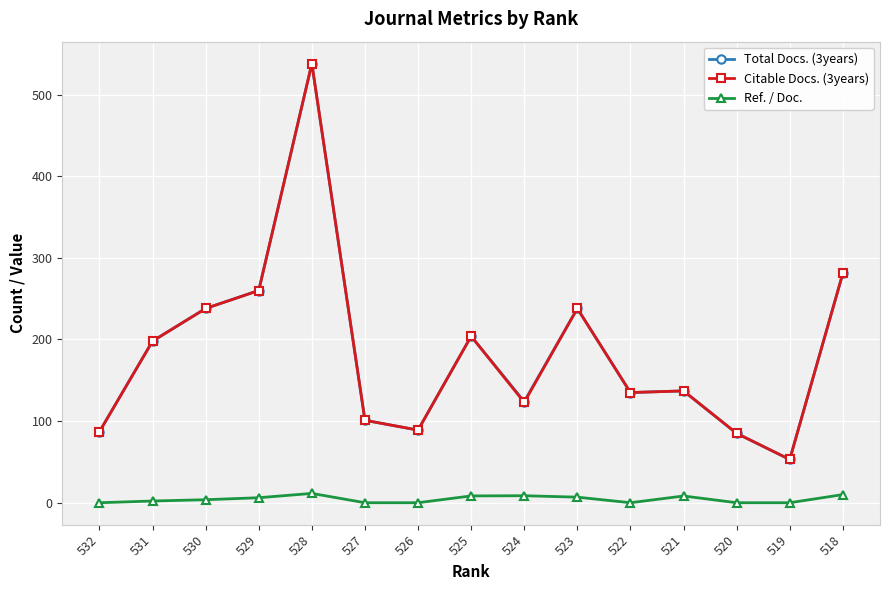

Where is Citable Docs. (3years) nearest to the value 295?

518